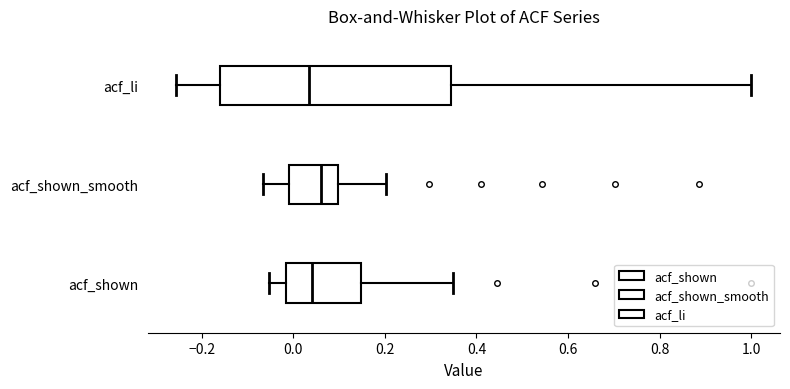

Where does the median line of the box for acf_li sit on the x-axis? The values are not printed on the chart, so give them approximately, as read against the axis.

0.04